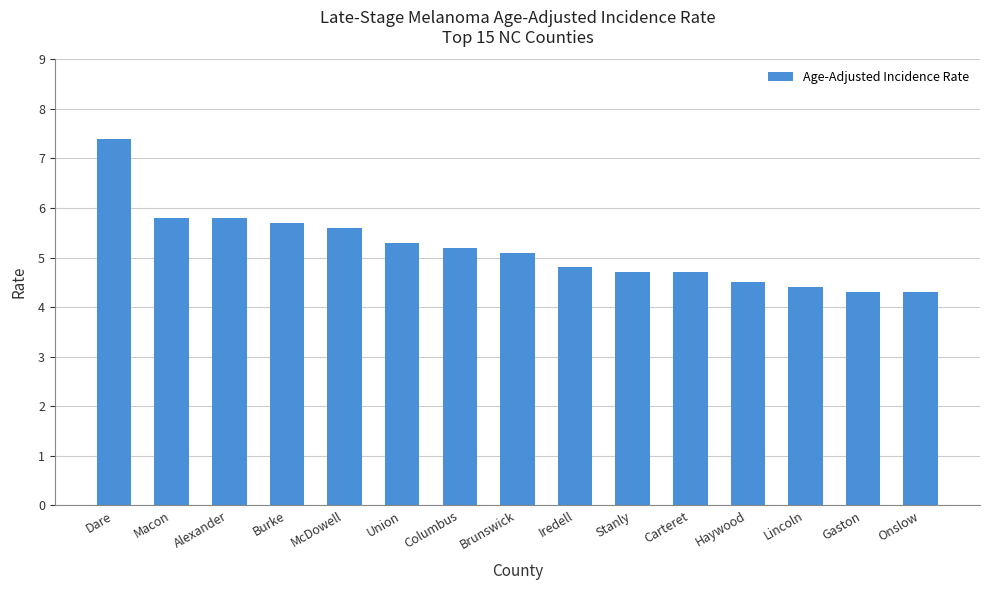

What is the value of the 9th bar from the left?

4.8